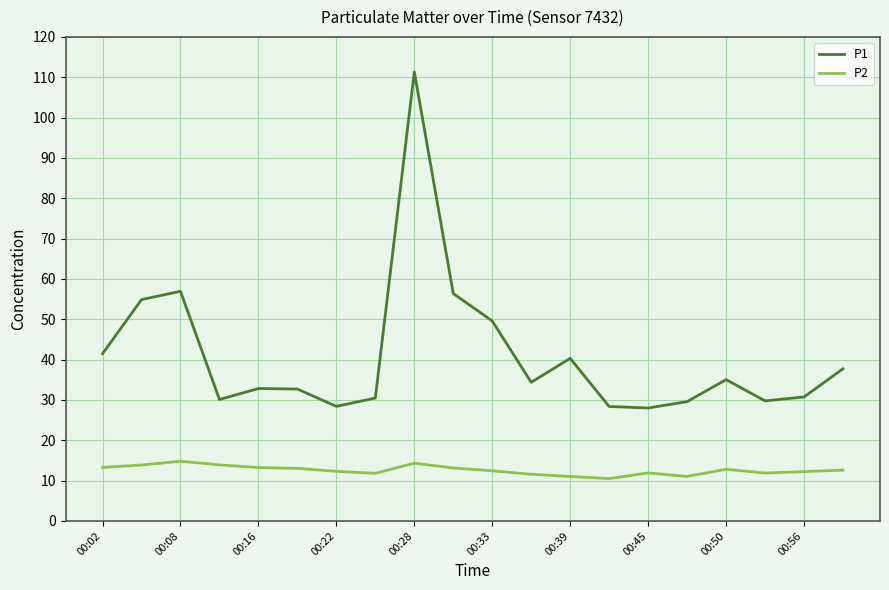

True or false: P2 has more than 1 points higher than both neighbors.

True